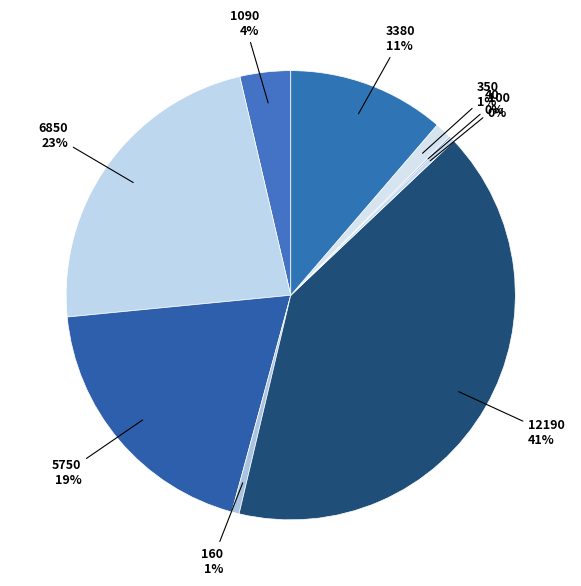

Between 1090 and 12190, which is larger?

12190